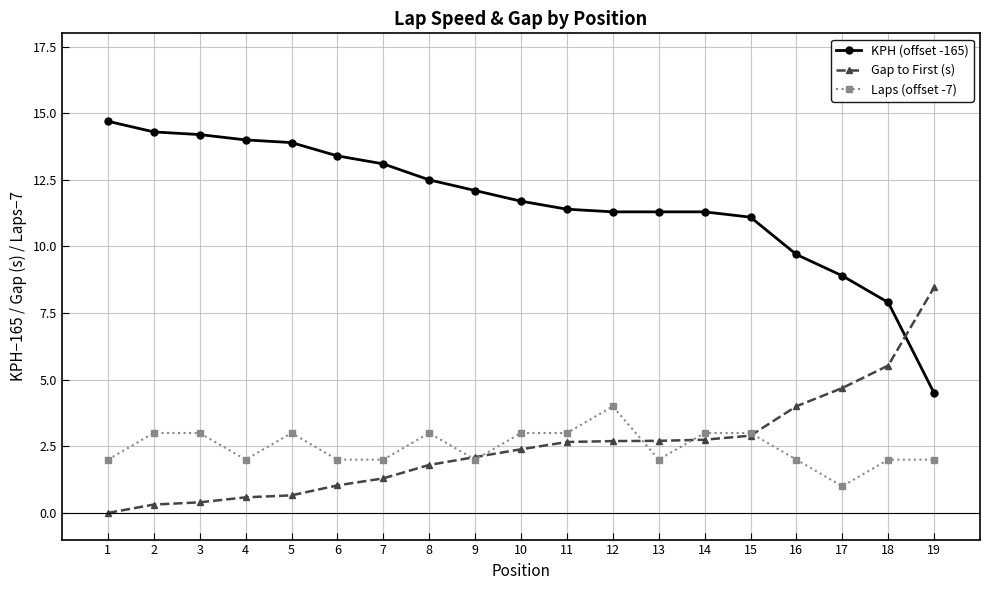

What is the maximum value for Laps (offset -7)?

4.0